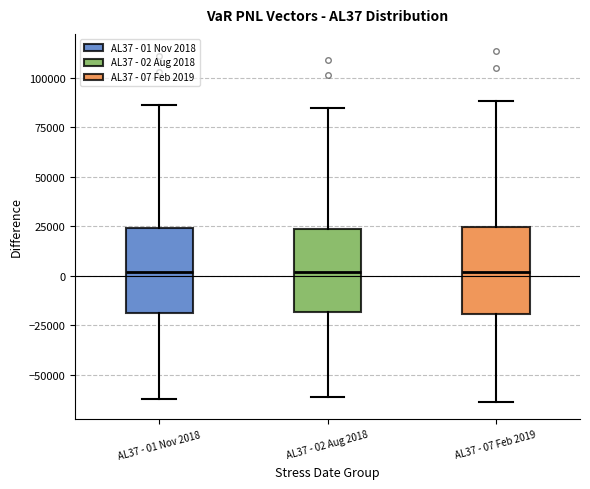

Where does the upper whisker of the box for AL37 - 01 Nov 2018 end on the y-axis? The values are not printed on the chart, so give them approximately, as read against the axis.

85000